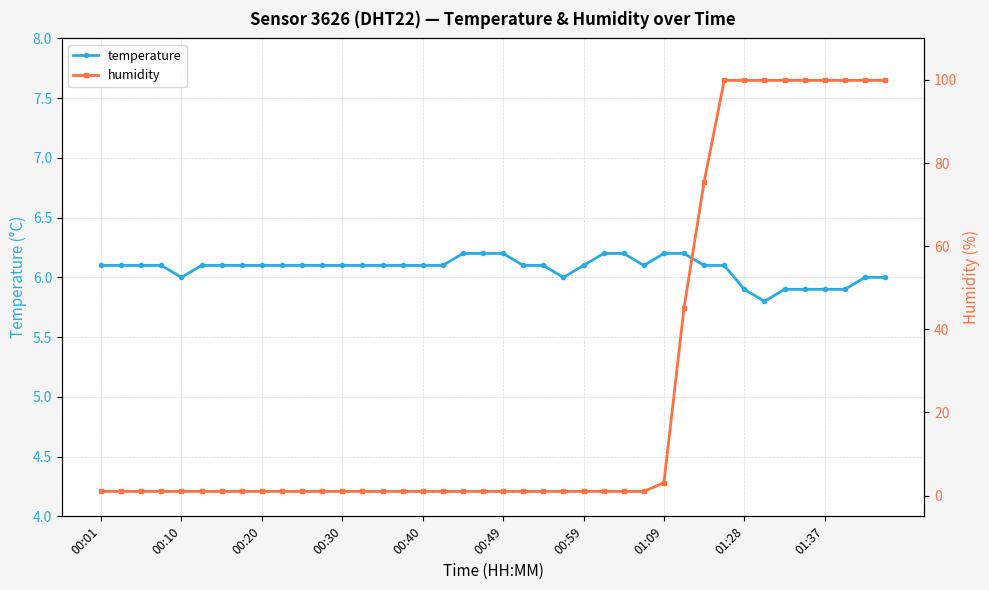

Which series has the largest total across all categories?

humidity